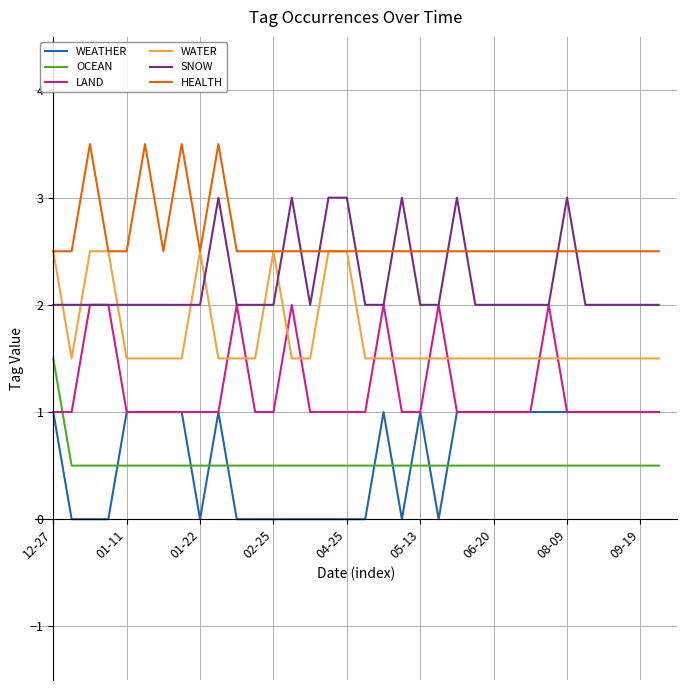

Reading left to right, list all the values displayed in this chart.

WEATHER: 1.0	0.0	0.0	0.0	1.0	1.0	1.0	1.0	0.0	1.0	0.0	0.0	0.0	0.0	0.0	0.0	0.0	0.0	1.0	0.0	1.0	0.0	1.0	1.0	1.0	1.0	1.0	1.0	1.0	1.0	1.0	1.0	1.0	1.0
OCEAN: 1.5	0.5	0.5	0.5	0.5	0.5	0.5	0.5	0.5	0.5	0.5	0.5	0.5	0.5	0.5	0.5	0.5	0.5	0.5	0.5	0.5	0.5	0.5	0.5	0.5	0.5	0.5	0.5	0.5	0.5	0.5	0.5	0.5	0.5
LAND: 1.0	1.0	2.0	2.0	1.0	1.0	1.0	1.0	1.0	1.0	2.0	1.0	1.0	2.0	1.0	1.0	1.0	1.0	2.0	1.0	1.0	2.0	1.0	1.0	1.0	1.0	1.0	2.0	1.0	1.0	1.0	1.0	1.0	1.0
WATER: 2.5	1.5	2.5	2.5	1.5	1.5	1.5	1.5	2.5	1.5	1.5	1.5	2.5	1.5	1.5	2.5	2.5	1.5	1.5	1.5	1.5	1.5	1.5	1.5	1.5	1.5	1.5	1.5	1.5	1.5	1.5	1.5	1.5	1.5
SNOW: 2.0	2.0	2.0	2.0	2.0	2.0	2.0	2.0	2.0	3.0	2.0	2.0	2.0	3.0	2.0	3.0	3.0	2.0	2.0	3.0	2.0	2.0	3.0	2.0	2.0	2.0	2.0	2.0	3.0	2.0	2.0	2.0	2.0	2.0
HEALTH: 2.5	2.5	3.5	2.5	2.5	3.5	2.5	3.5	2.5	3.5	2.5	2.5	2.5	2.5	2.5	2.5	2.5	2.5	2.5	2.5	2.5	2.5	2.5	2.5	2.5	2.5	2.5	2.5	2.5	2.5	2.5	2.5	2.5	2.5